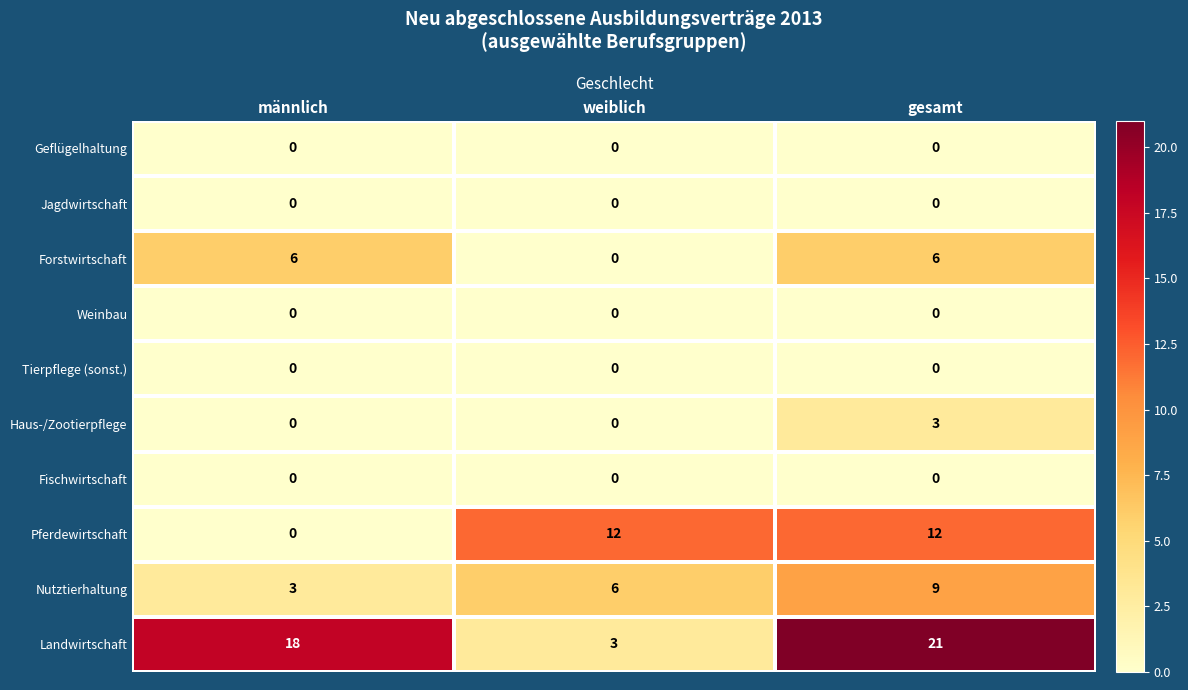

What is the difference between the maximum and second lowest values in the Haus-/Zootierpflege series?

3